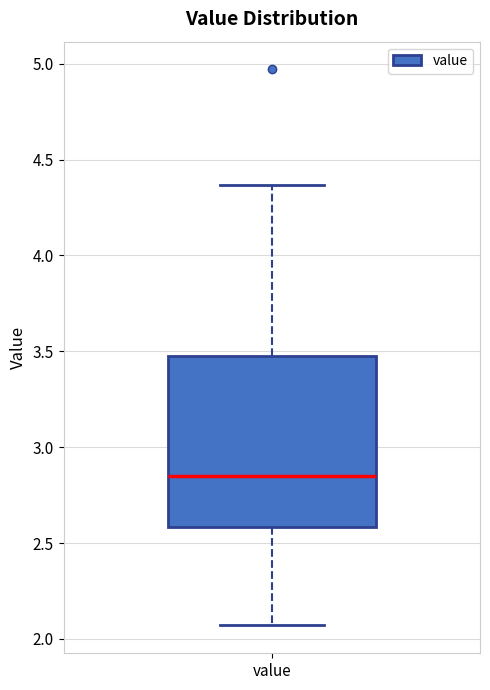

Read this box plot against the y-axis: the position of the median line, the range covered by the box, and the ends of both whiskers. The values are not printed on the chart, so give them approximately, as read against the axis.

median 2.85, box 2.60 to 3.50, whiskers 2.05 to 4.35